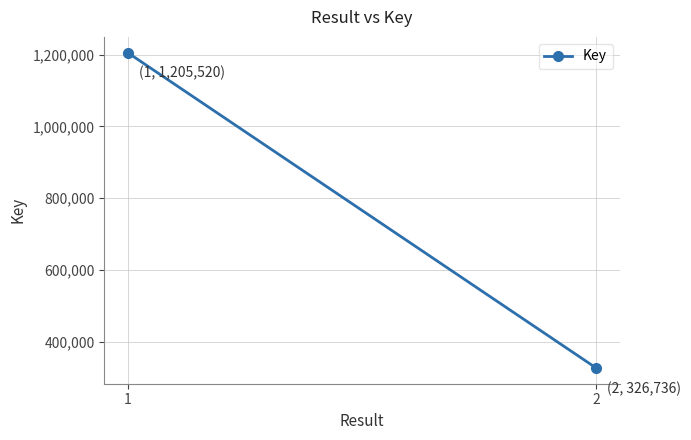

Which label corresponds to the smallest value in the chart?

2